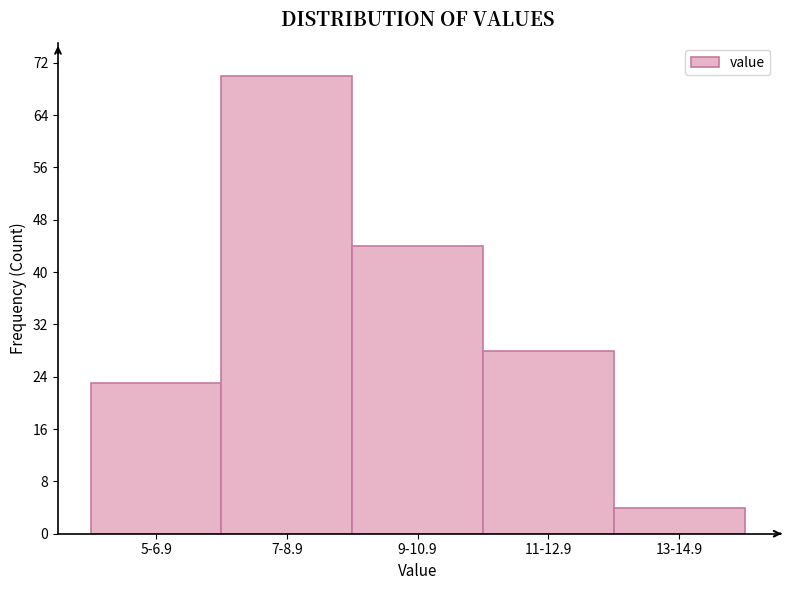

Reading left to right, extract all data points from this chart.

5-6.9=23	7-8.9=70	9-10.9=44	11-12.9=28	13-14.9=4